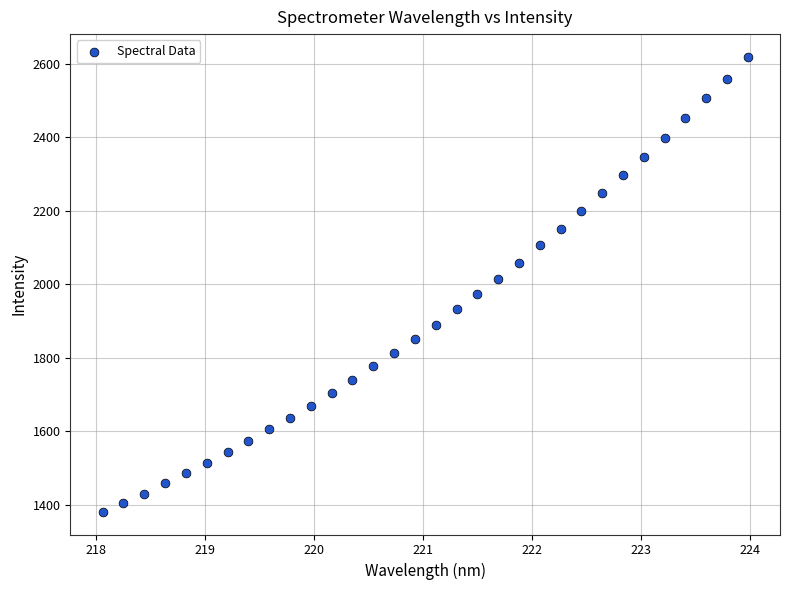

What is the range of X values (max minus min)?

5.9